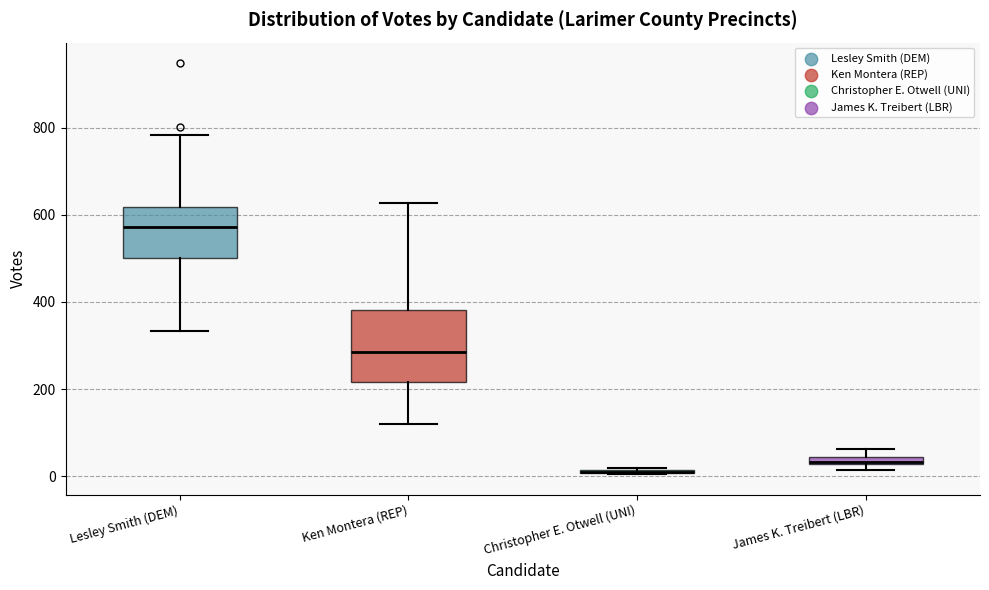

Comparing the boxes themselves (not the whiskers), which one is the tallest?

Ken Montera (REP)